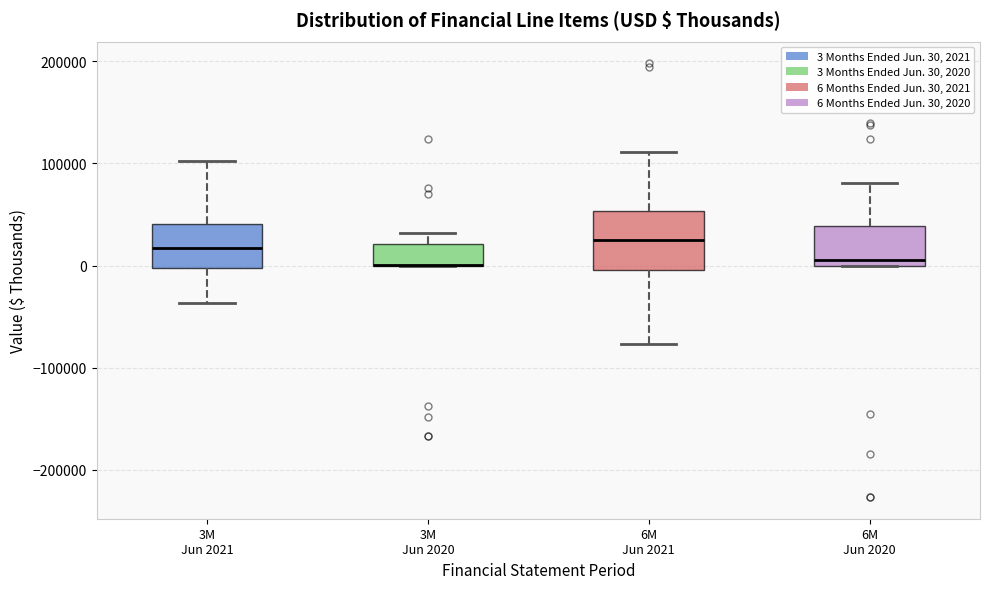

Where does the median line of the box for 6M Jun 2020 sit on the y-axis? The values are not printed on the chart, so give them approximately, as read against the axis.

10000